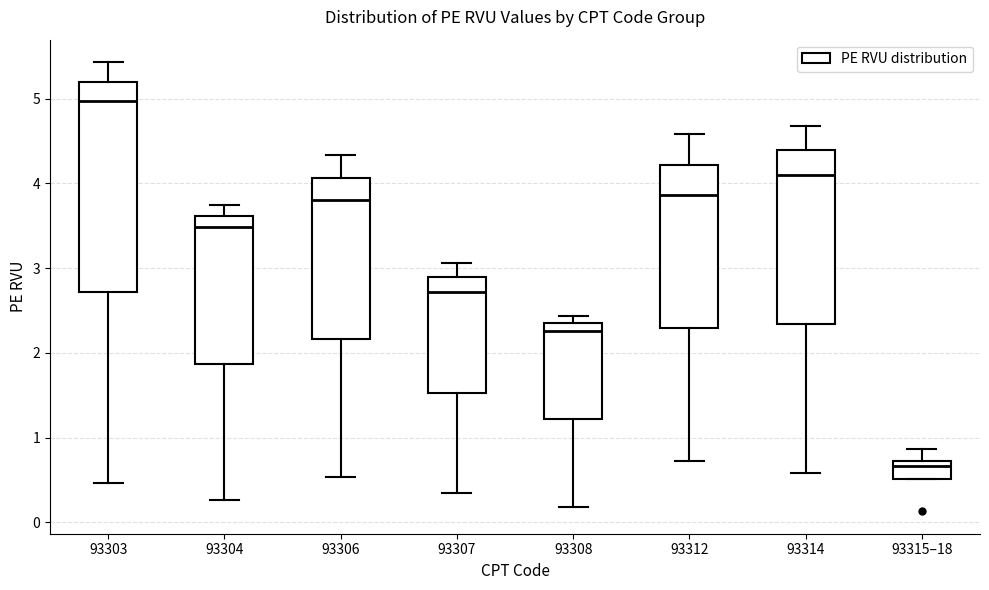

Where does the lower whisker of the box for 93303 end on the y-axis? The values are not printed on the chart, so give them approximately, as read against the axis.

0.5